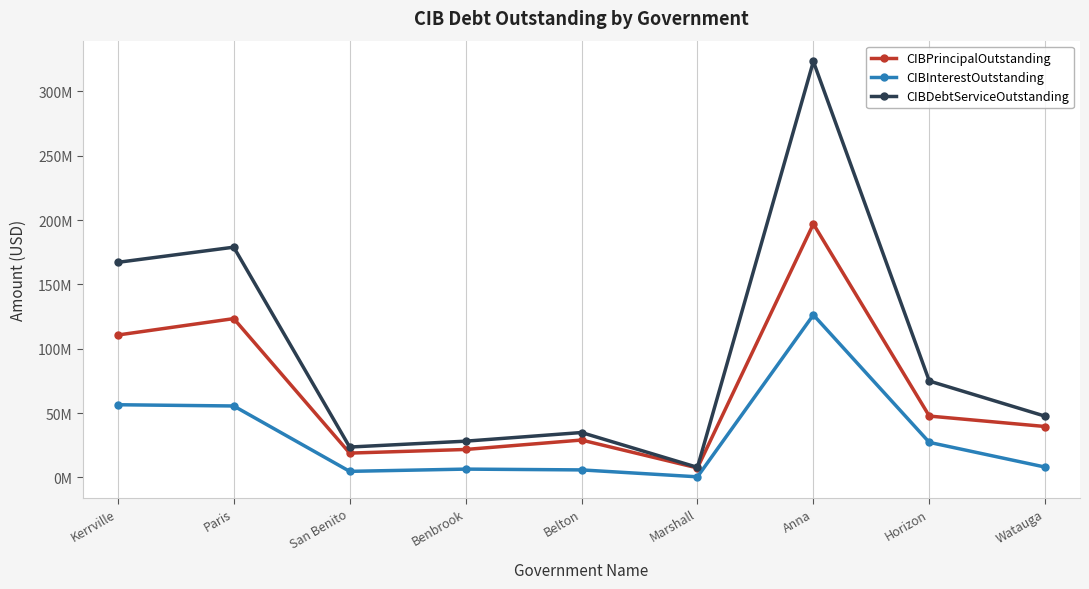

Reading right to left, extract all data points from this chart.

CIBPrincipalOutstanding: Watauga=39560000.0	Horizon=47690000.0	Anna=197043000.0	Marshall=7360000.0	Belton=29050000.0	Benbrook=21715000.0	San Benito=18895000.0	Paris=123445000.0	Kerrville=110692000.0
CIBInterestOutstanding: Watauga=8006800.5	Horizon=27232324.4	Anna=126310047.0	Marshall=461075.8	Belton=5837576.0	Benbrook=6456235.3	San Benito=4711576.2	Paris=55527584.6	Kerrville=56490895.4
CIBDebtServiceOutstanding: Watauga=47566800.5	Horizon=74922324.4	Anna=323353047.1	Marshall=7821075.8	Belton=34887576.0	Benbrook=28171235.3	San Benito=23606576.2	Paris=178972584.6	Kerrville=167182895.4